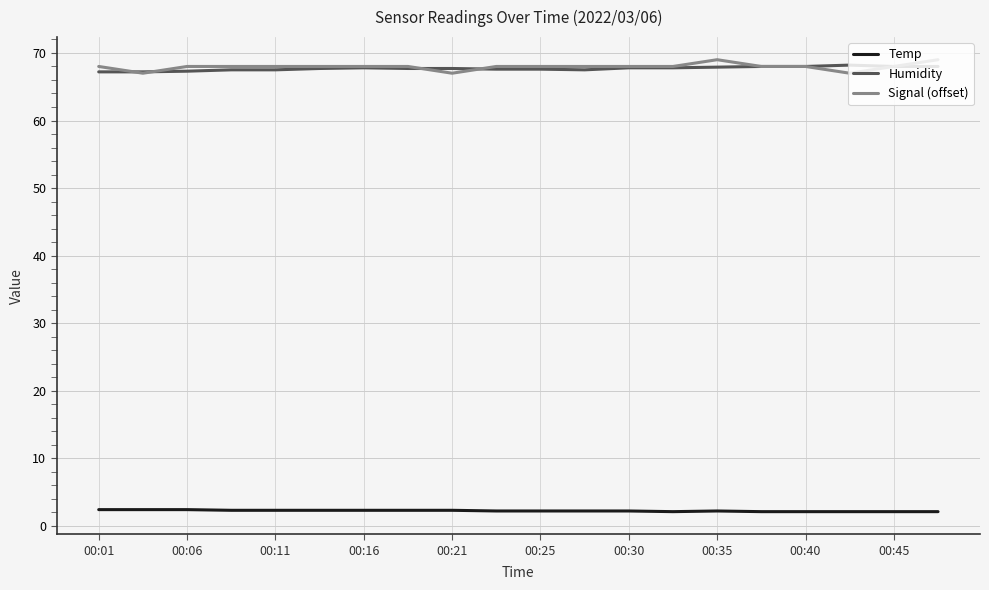

True or false: Temp and Humidity cross at least once.

False